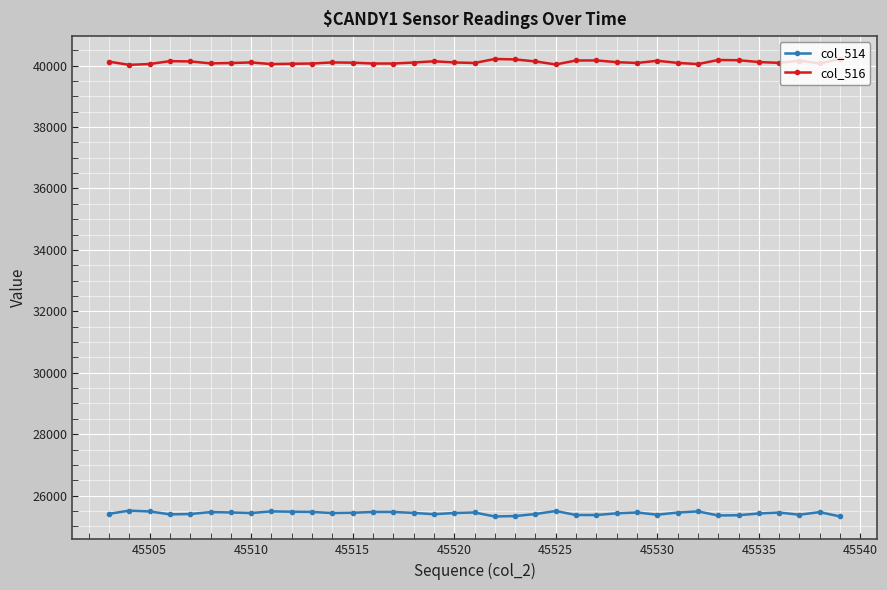

What is the sum of all col_514 values?

940738